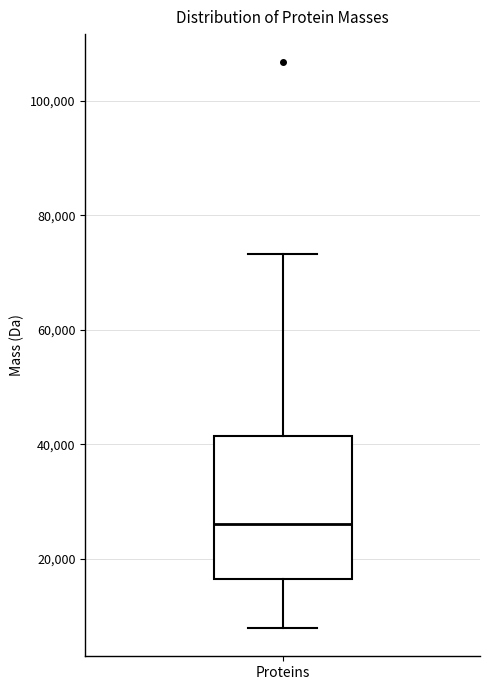

Transcribe this box plot: give where the median line is, the range the box spans, and where the two whiskers end, as read against the y-axis. The values are not printed on the chart, so give them approximately, as read against the axis.

median 26000, box 16000 to 42000, whiskers 8000 to 74000